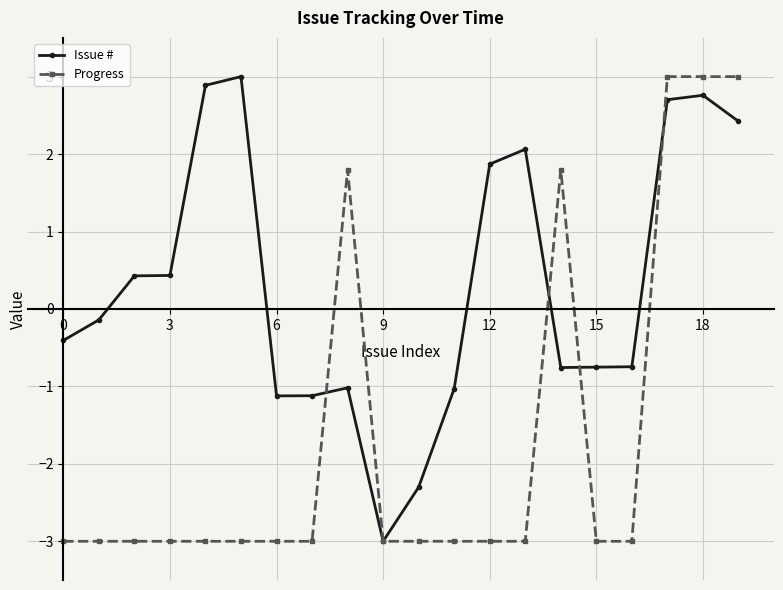

Rank the series by their average value, from highest to lowest.

Issue #, Progress